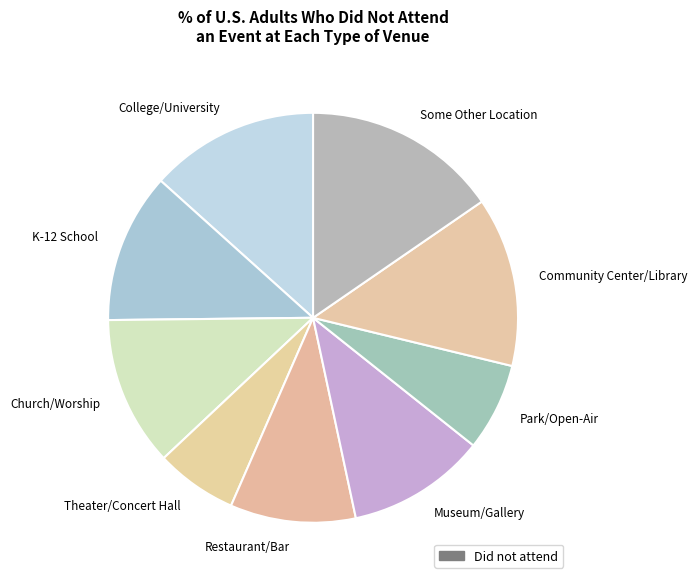

Between Restaurant/Bar and College/University, which is larger?

College/University